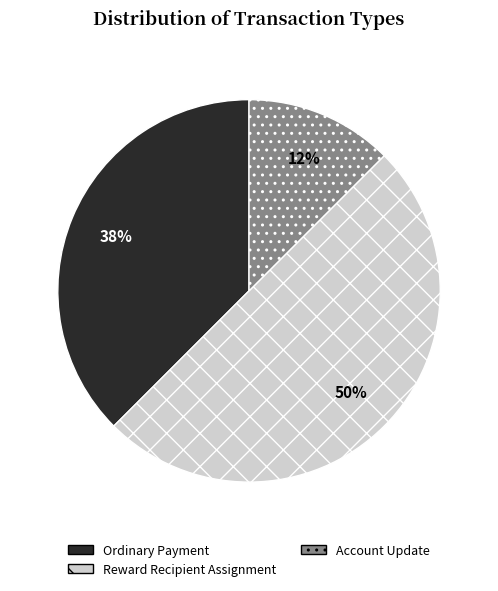

Rank the categories by value from lowest to highest.

Account Update, Ordinary Payment, Reward Recipient Assignment